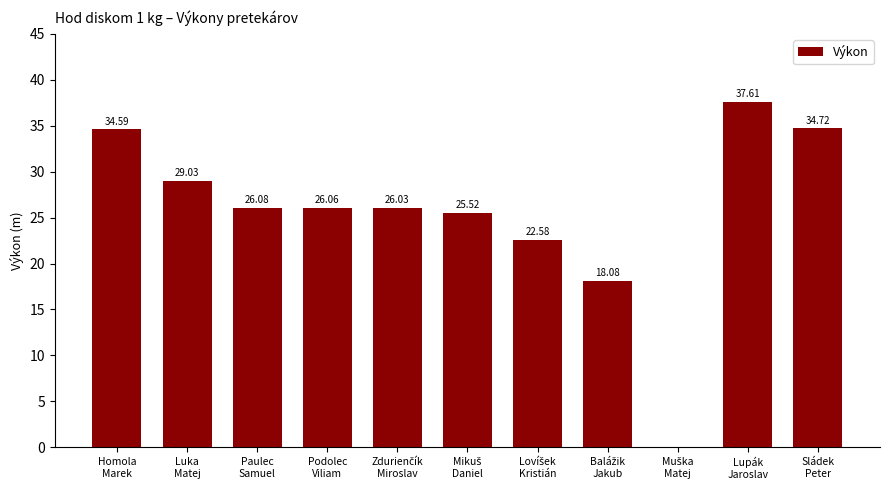

What is the sum of all values?

280.3